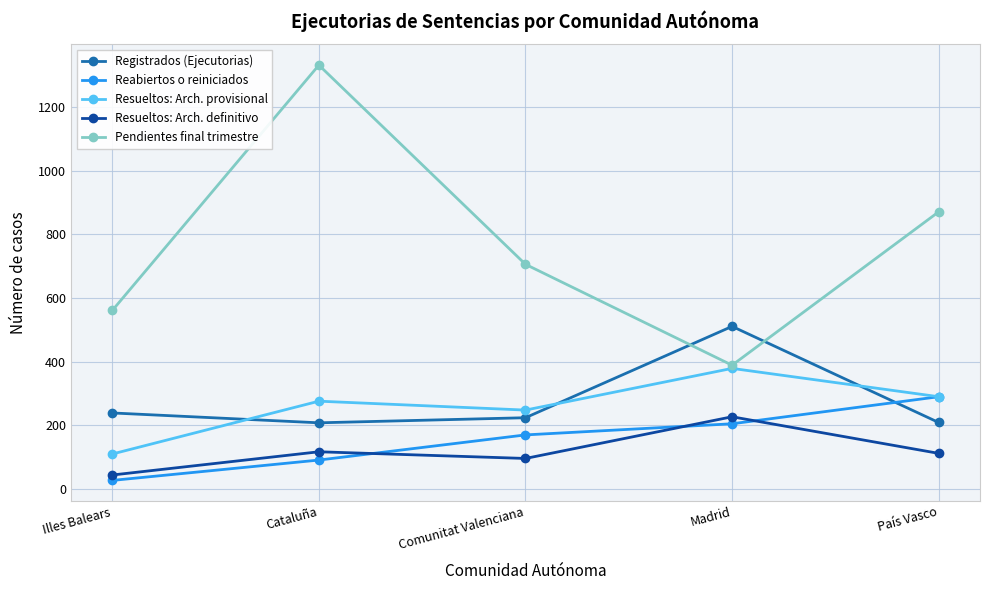

How many interior local peaks does the Registrados (Ejecutorias) series have?

1